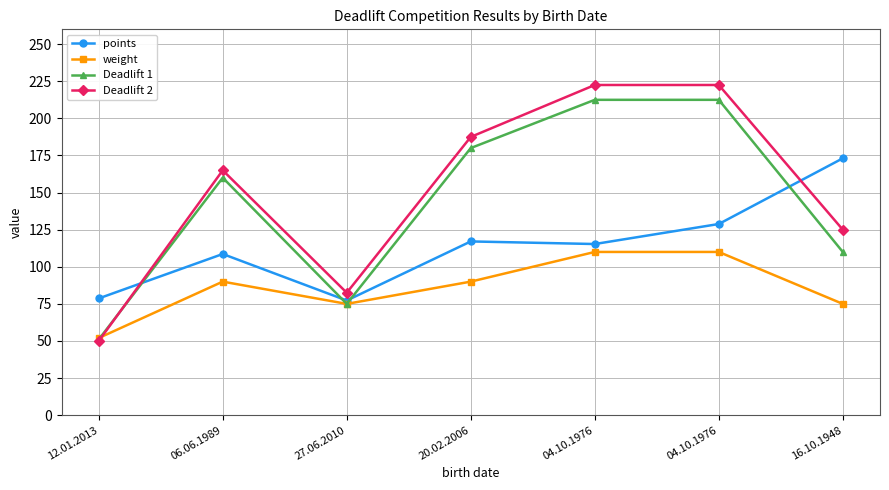

Between 04.10.1976 and 16.10.1948, which is larger?

16.10.1948